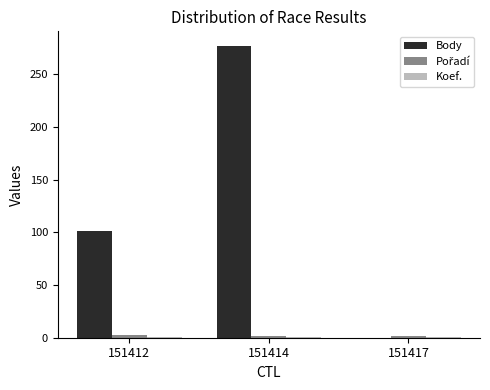

True or false: Body has a value of 277 at 151414.

True